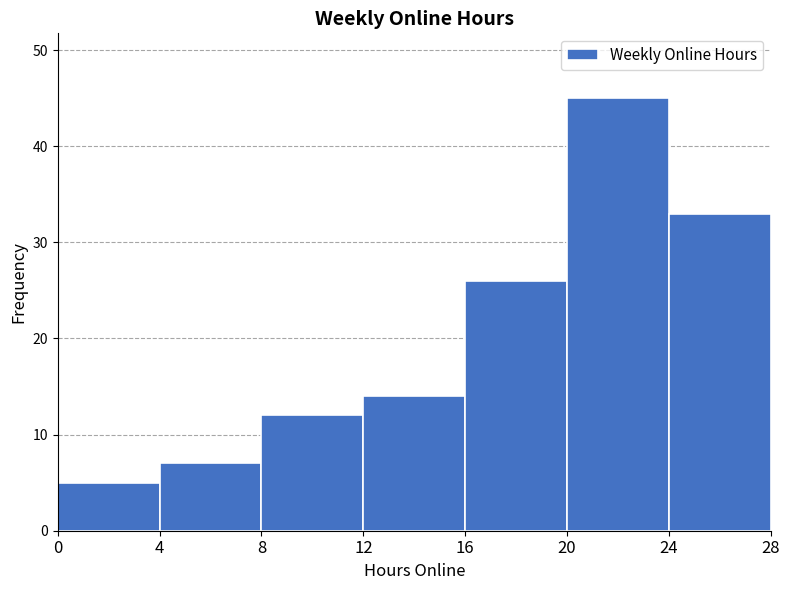

Which range on the x-axis has the tallest bar?

20 to 24